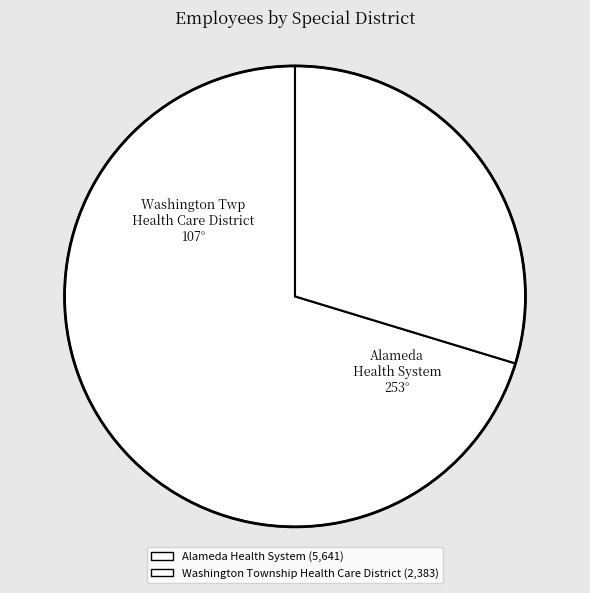

How many segments does this pie chart have?

2